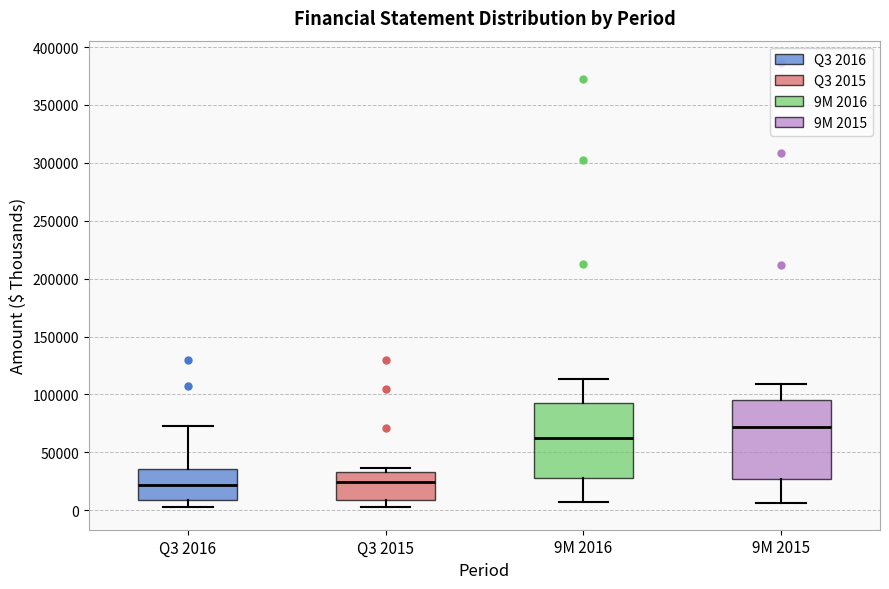

Where does the median line of the box for 9M 2016 sit on the y-axis? The values are not printed on the chart, so give them approximately, as read against the axis.

60000